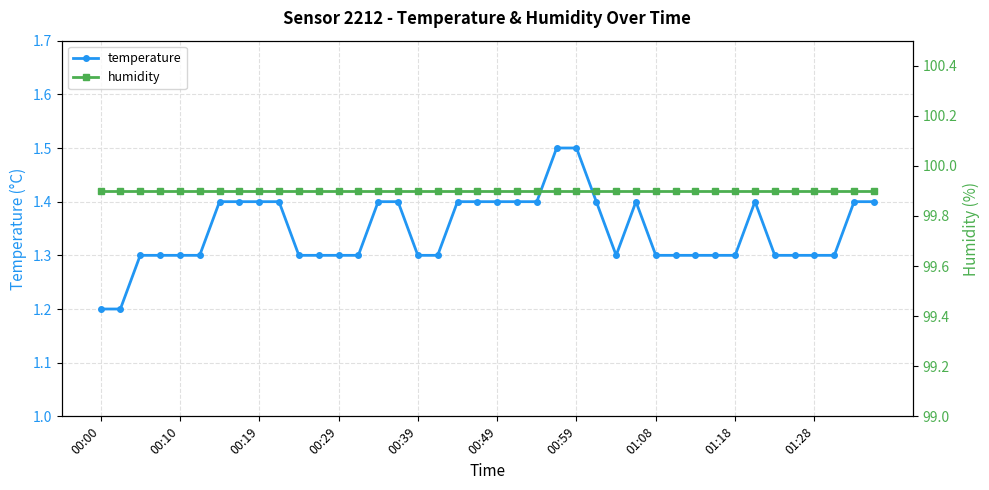

How many lines are shown in the chart?

2